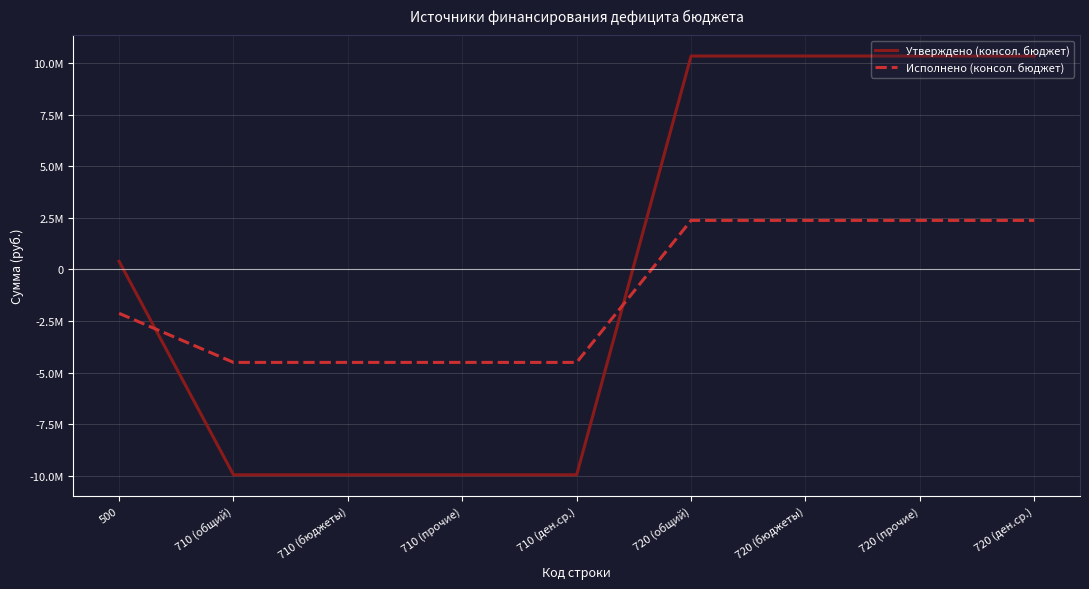

What is the label of the 2nd point from the left?

710 (общий)